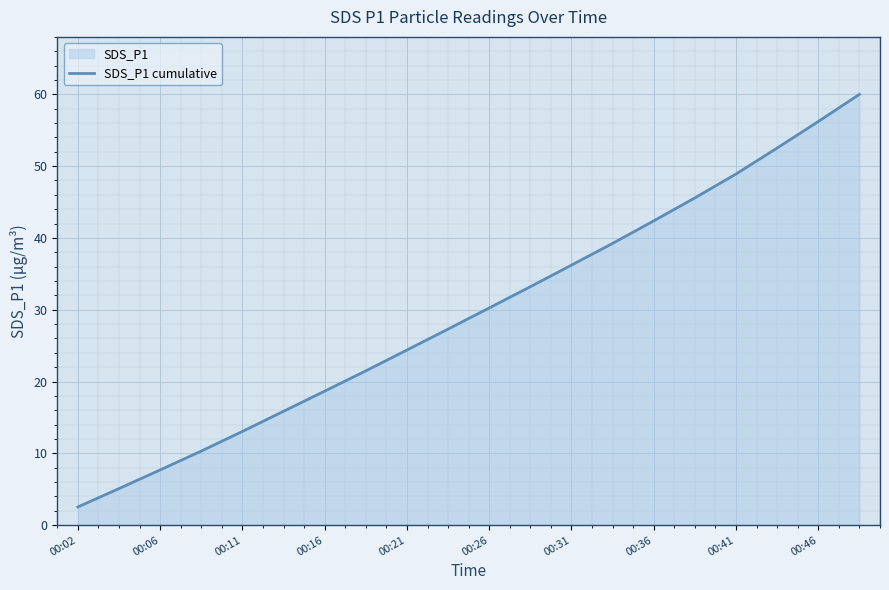

Is it true that the value at 00:11 is 13.0?

True